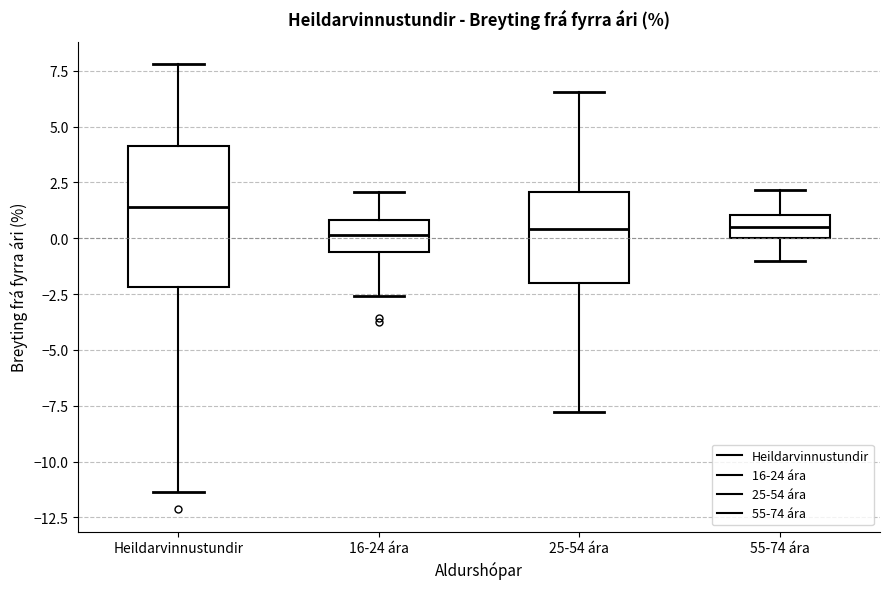

Which box is the tallest, from its lower edge to its upper edge?

Heildarvinnustundir